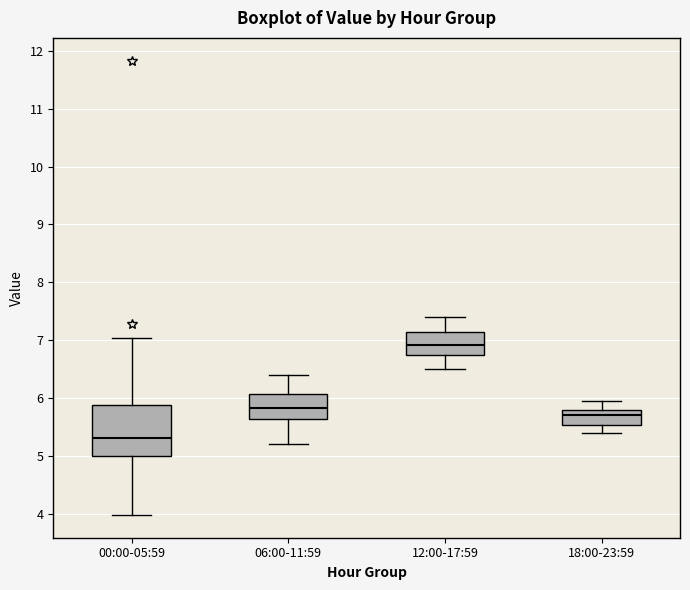

Where is the upper edge of the box for 12:00-17:59 on the y-axis? The values are not printed on the chart, so give them approximately, as read against the axis.

7.2